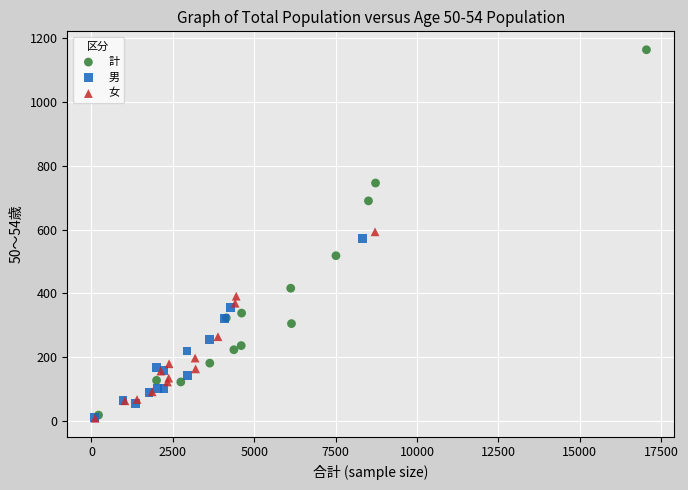

Which series has the largest Y range (max minus min)?

計